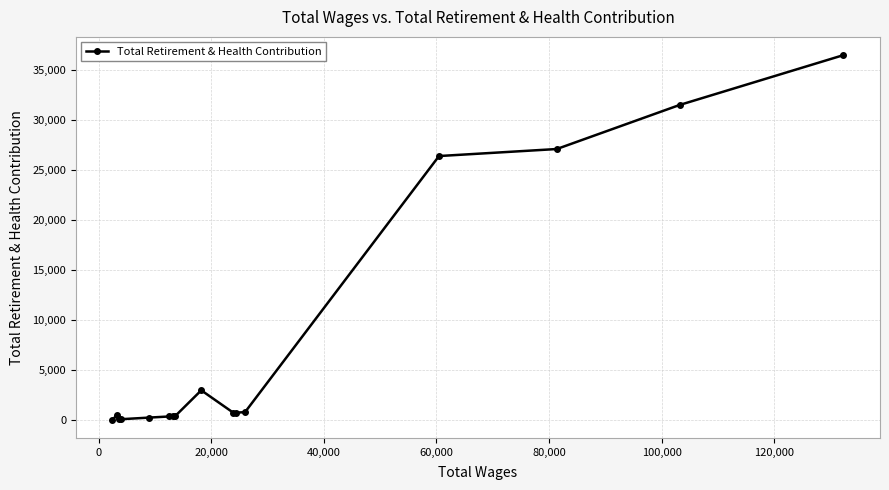

What is the greatest value displayed?

36459